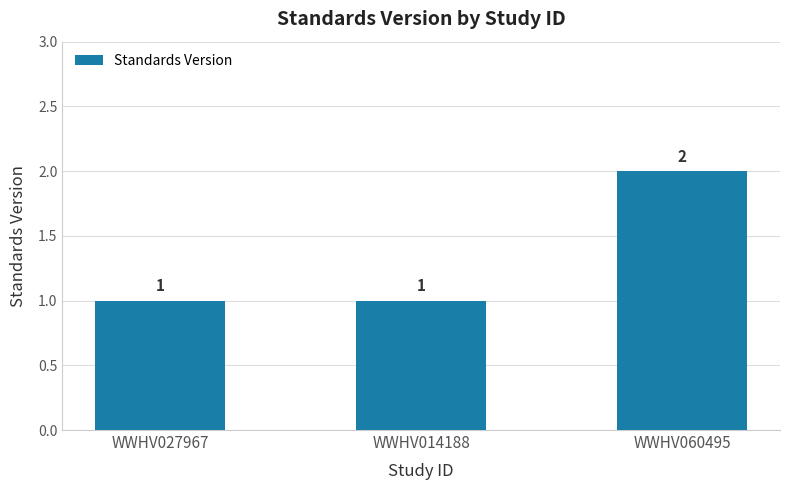

Count the values in the range 1 to 2.

3